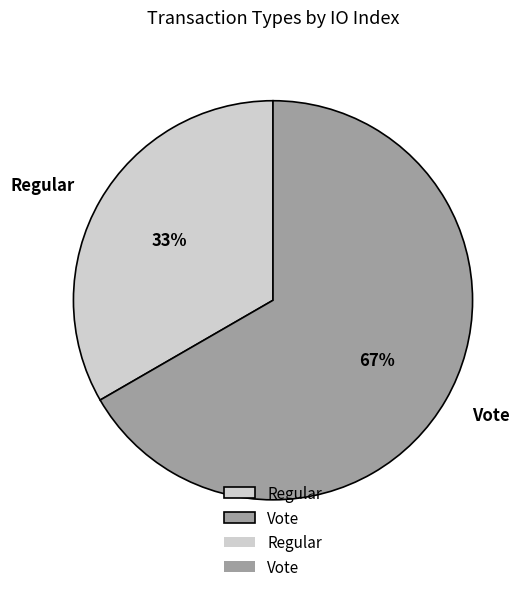

To the nearest percent, what is the combined percentage of Vote and Regular?

100%